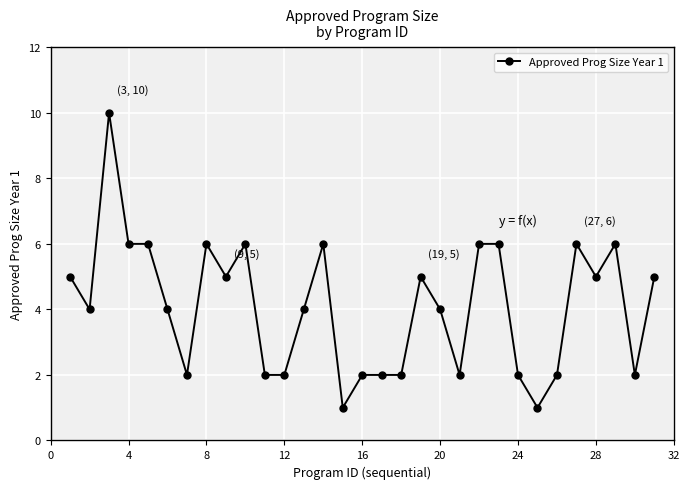

What is the maximum value shown in the chart?

10